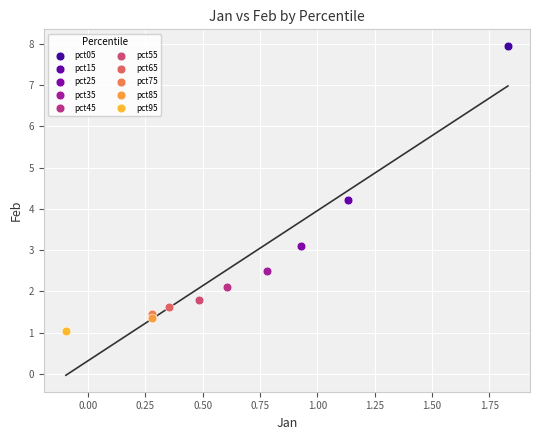

What are all the series names shown in the legend?

pct05, pct15, pct25, pct35, pct45, pct55, pct65, pct75, pct85, pct95